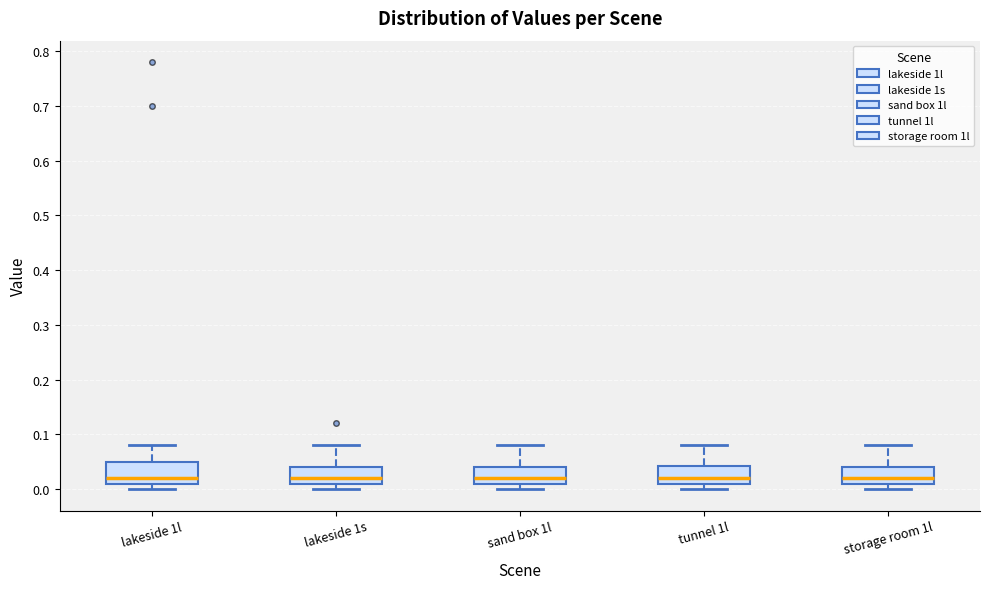

Reading left to right, read every box against the y-axis: the position of its median line, the range the box covers, and the ends of its whiskers. The values are not printed on the chart, so give them approximately, as read against the axis.

lakeside 1l: median 0.02, box 0.01 to 0.05, whiskers 0.00 to 0.08
lakeside 1s: median 0.02, box 0.01 to 0.04, whiskers 0.00 to 0.08
sand box 1l: median 0.02, box 0.01 to 0.04, whiskers 0.00 to 0.08
tunnel 1l: median 0.02, box 0.01 to 0.04, whiskers 0.00 to 0.08
storage room 1l: median 0.02, box 0.01 to 0.04, whiskers 0.00 to 0.08